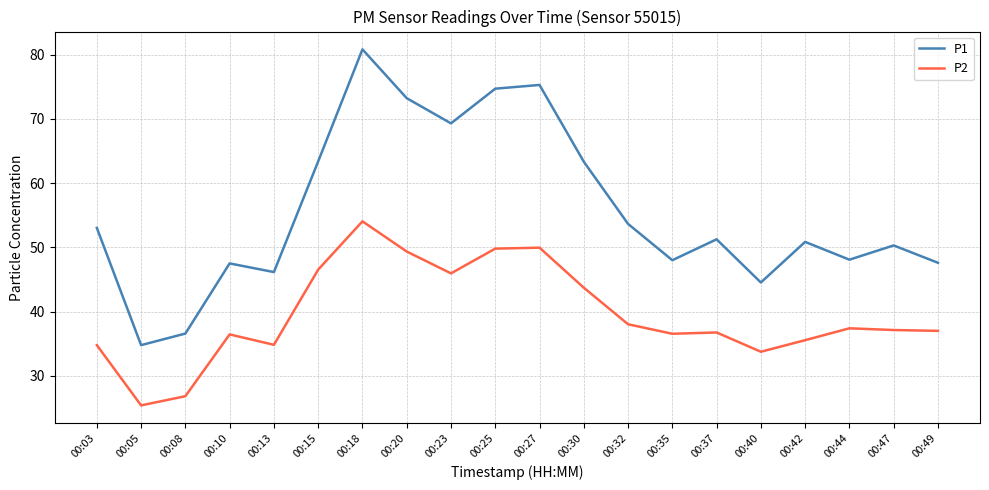

What is the total value across all series at 00:10?

84.0